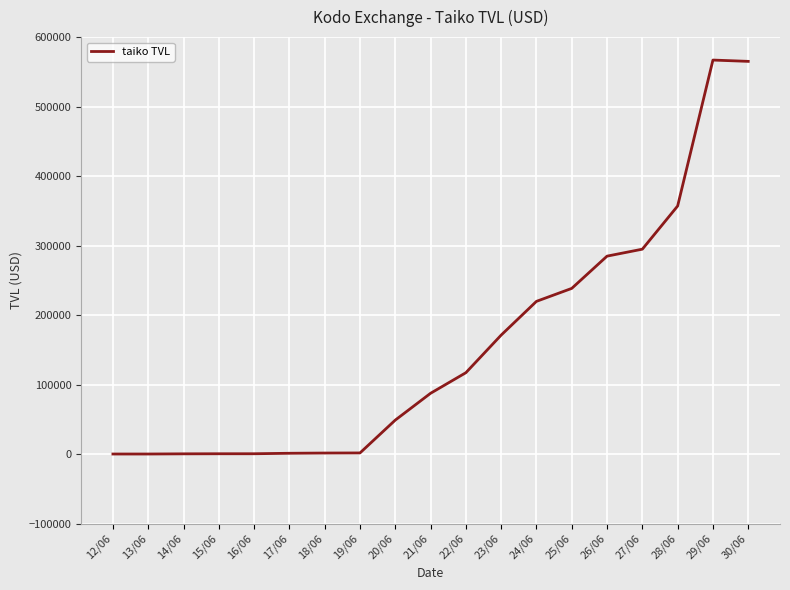

True or false: the data shows 1685.0 at 19/06.

True